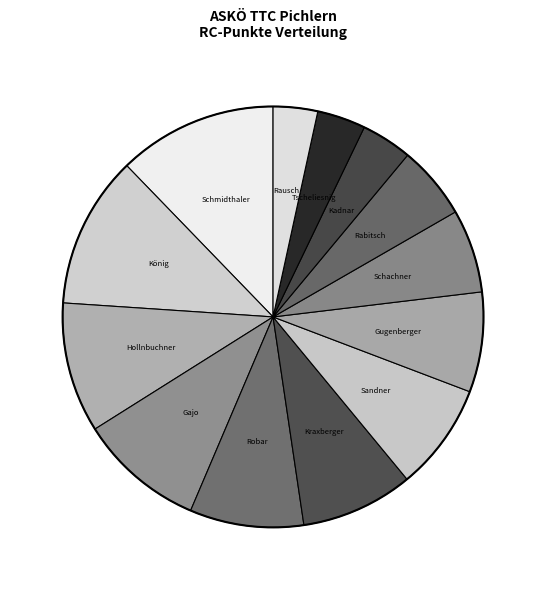

How many segments does this pie chart have?

13